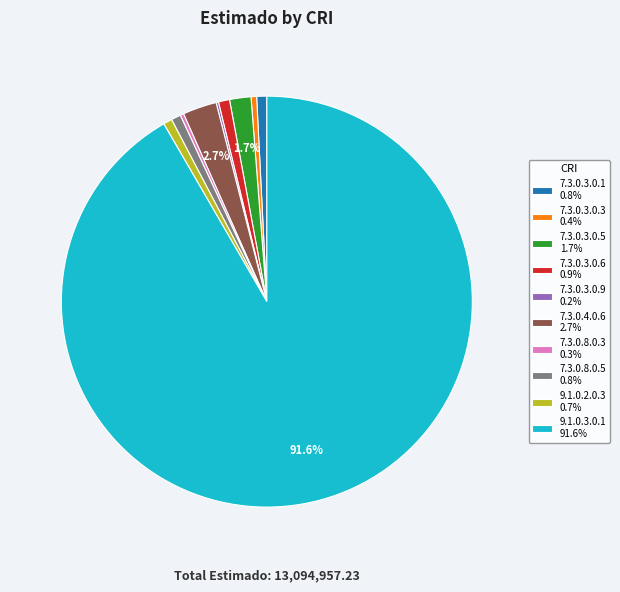

Combined, do 9.1.0.3.0.1 91.6% and 7.3.0.3.0.3 0.4% account for over 50%?

Yes